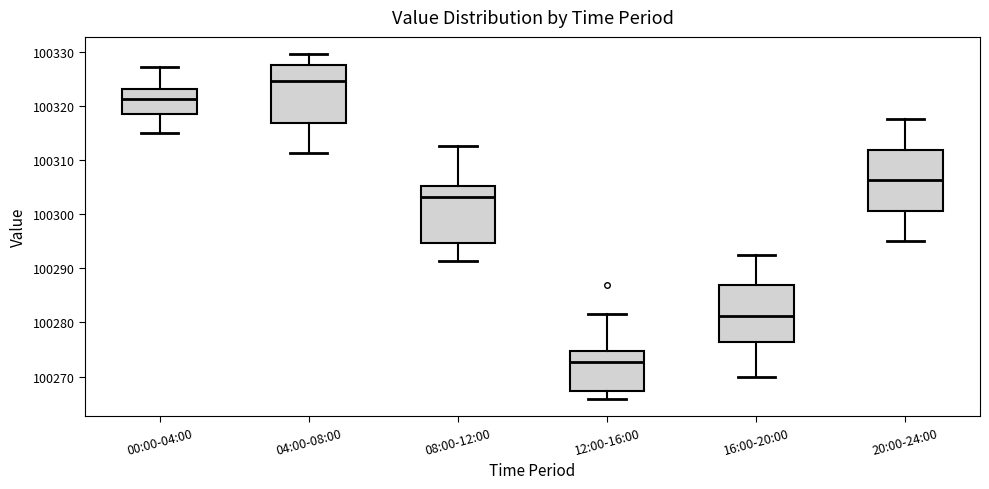

Where is the upper edge of the box for 08:00-12:00 on the y-axis? The values are not printed on the chart, so give them approximately, as read against the axis.

100305